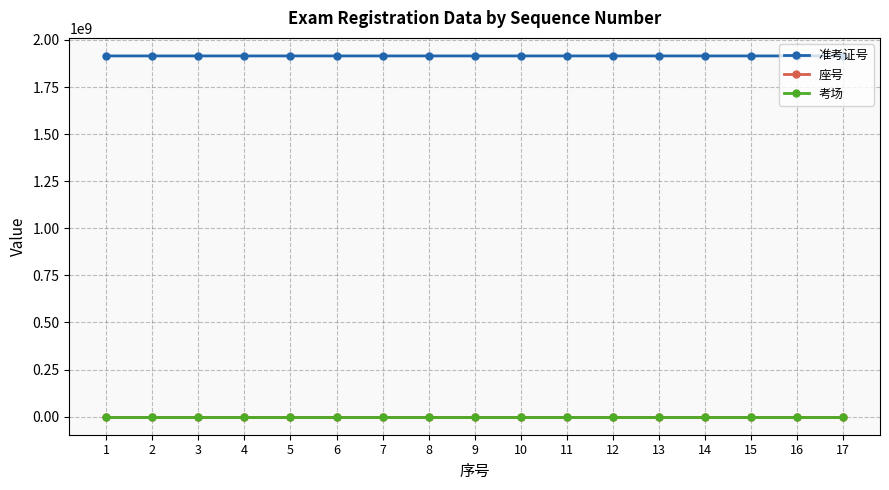

True or false: 考场 and 准考证号 intersect in this chart.

False